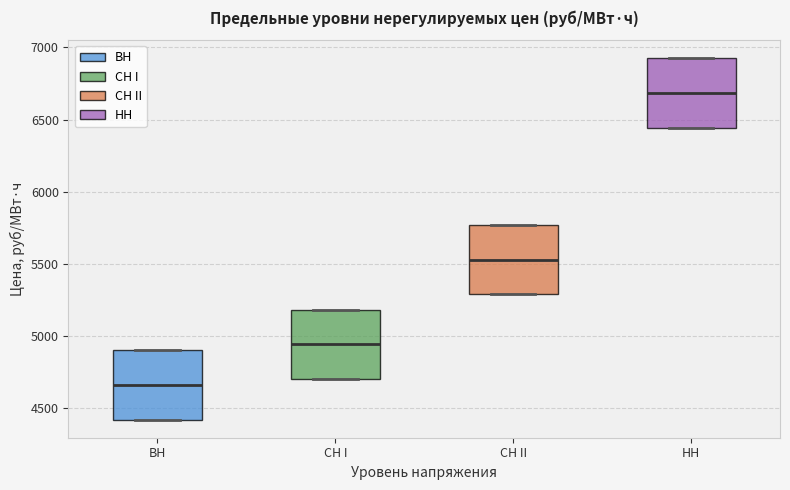

Which box's median line is the lowest?

ВН